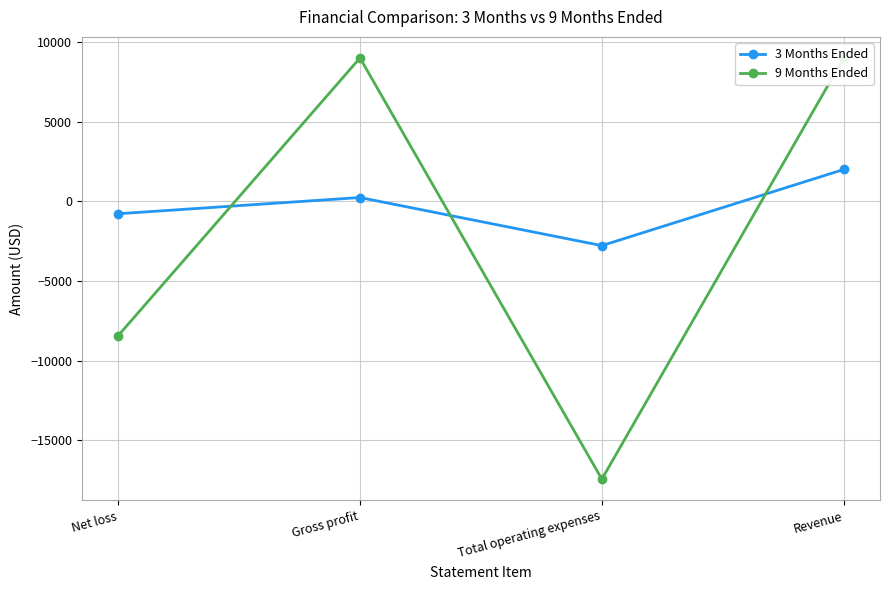

How many 3 Months Ended values are between -779 and 2000?

3